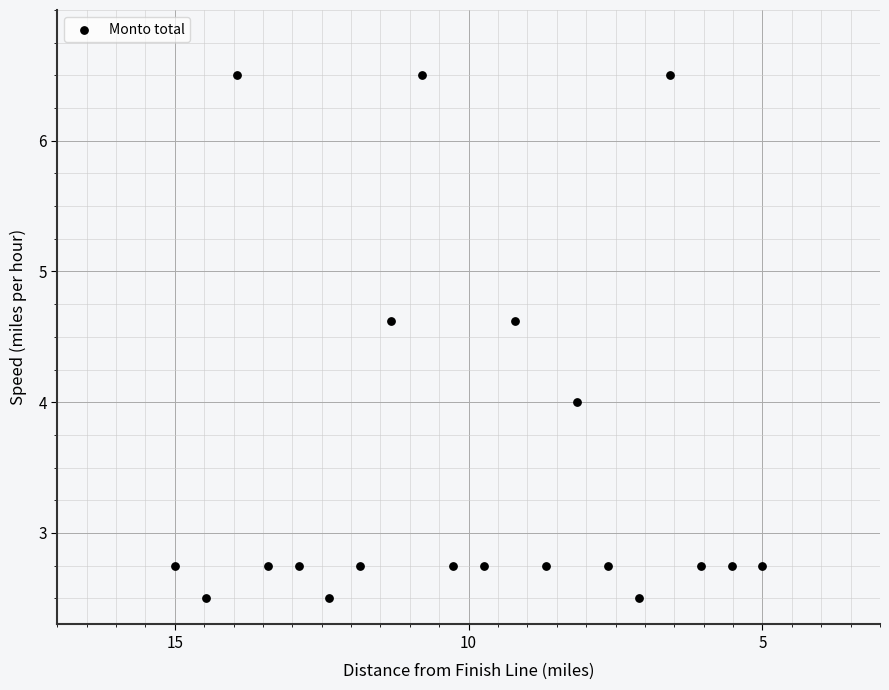

What is the range of Y values (max minus min)?

4.0